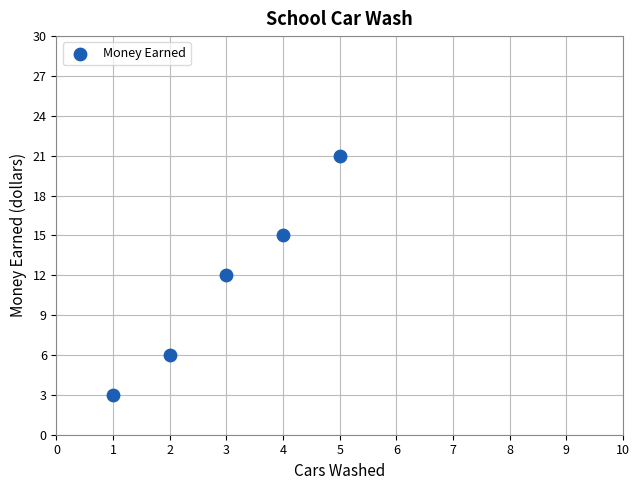

What is the range of Y values (max minus min)?

18